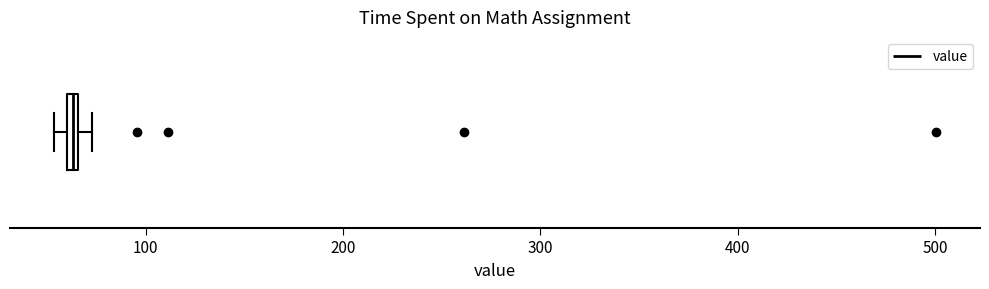

Where is the left edge of the box on the x-axis? The values are not printed on the chart, so give them approximately, as read against the axis.

60